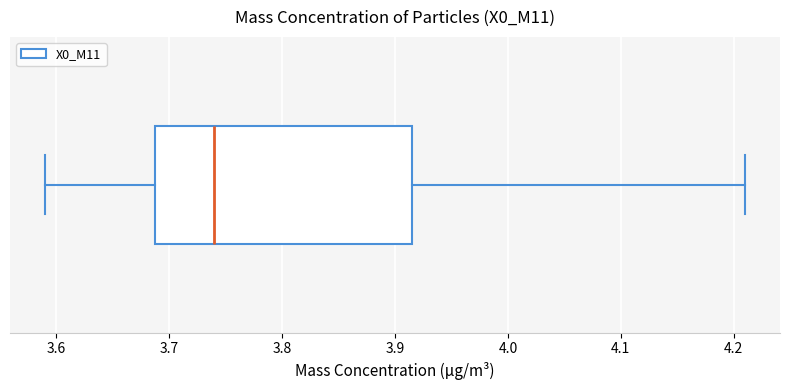

Read this box plot against the x-axis: the position of the median line, the range covered by the box, and the ends of both whiskers. The values are not printed on the chart, so give them approximately, as read against the axis.

median 3.74, box 3.69 to 3.92, whiskers 3.59 to 4.21